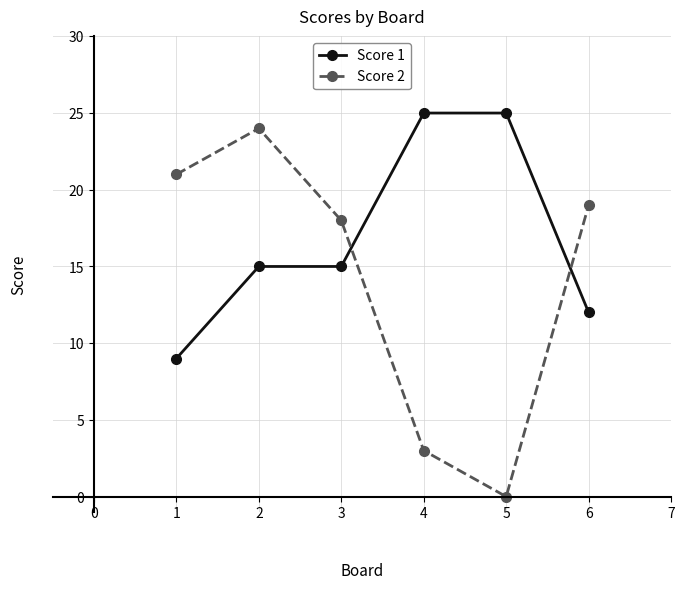

Reading left to right, what are all the values shown in this chart?

Score 1: 1=9	2=15	3=15	4=25	5=25	6=12
Score 2: 1=21	2=24	3=18	4=3	5=0	6=19